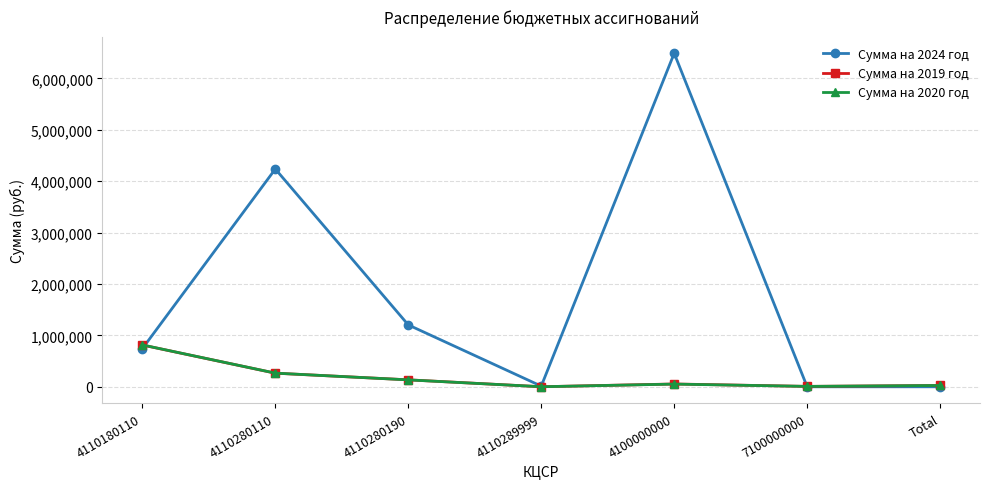

Which series has the largest range (max minus min)?

Сумма на 2024 год